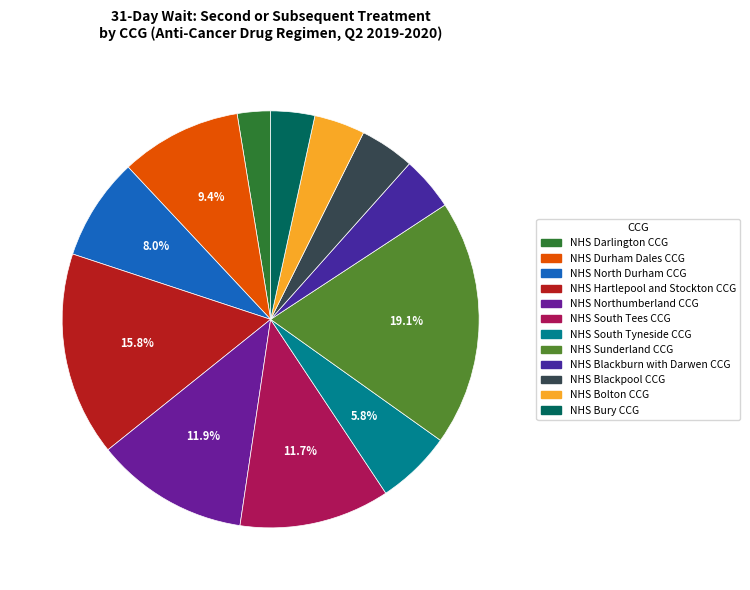

Is there any slice that represents more than half of the pie?

No